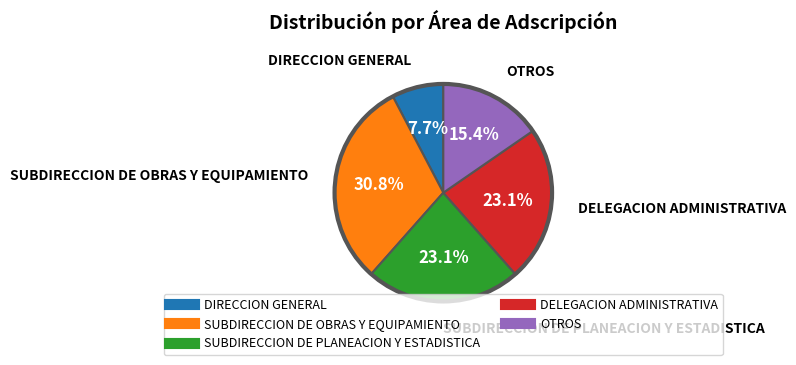

Is there a majority slice in this chart?

No